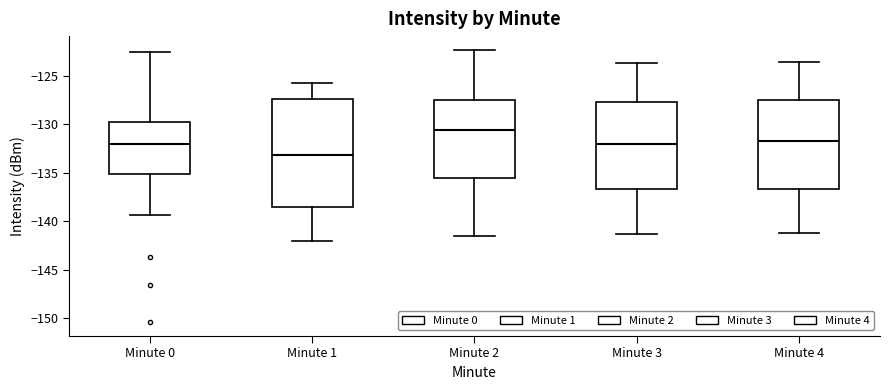

Reading left to right, read every box against the y-axis: the position of its median line, the range the box covers, and the ends of its whiskers. The values are not printed on the chart, so give them approximately, as read against the axis.

Minute 0: median -132.0, box -135.0 to -129.5, whiskers -139.5 to -122.5
Minute 1: median -133.0, box -138.5 to -127.5, whiskers -142.0 to -125.5
Minute 2: median -130.5, box -135.5 to -127.5, whiskers -141.5 to -122.5
Minute 3: median -132.0, box -136.5 to -127.5, whiskers -141.5 to -123.5
Minute 4: median -131.5, box -136.5 to -127.5, whiskers -141.0 to -123.5